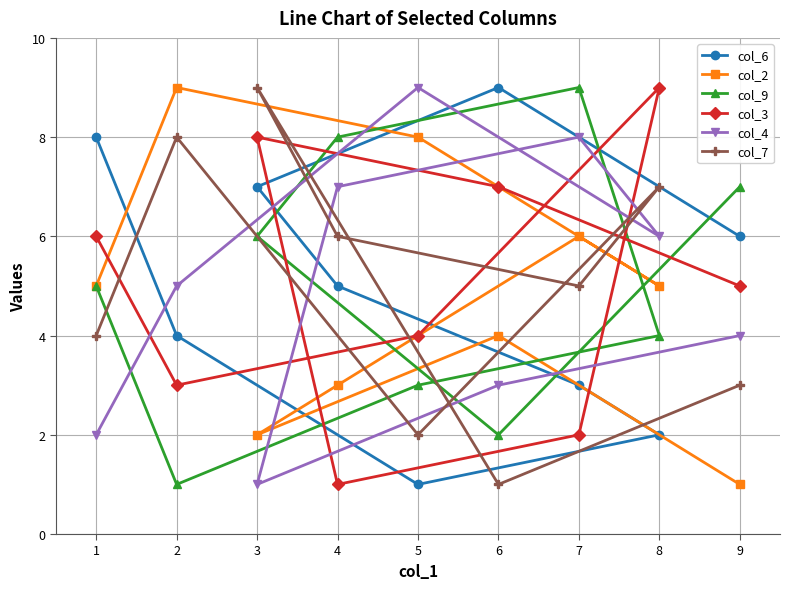

Reading left to right, transcribe all the data shown in this chart.

col_6: 1=8	2=4	3=7	4=5	5=1	6=9	7=3	8=2	9=6
col_2: 1=5	2=9	3=2	4=3	5=8	6=4	7=6	8=5	9=1
col_9: 1=5	2=1	3=6	4=8	5=3	6=2	7=9	8=4	9=7
col_3: 1=6	2=3	3=8	4=1	5=4	6=7	7=2	8=9	9=5
col_4: 1=2	2=5	3=1	4=7	5=9	6=3	7=8	8=6	9=4
col_7: 1=4	2=8	3=9	4=6	5=2	6=1	7=5	8=7	9=3